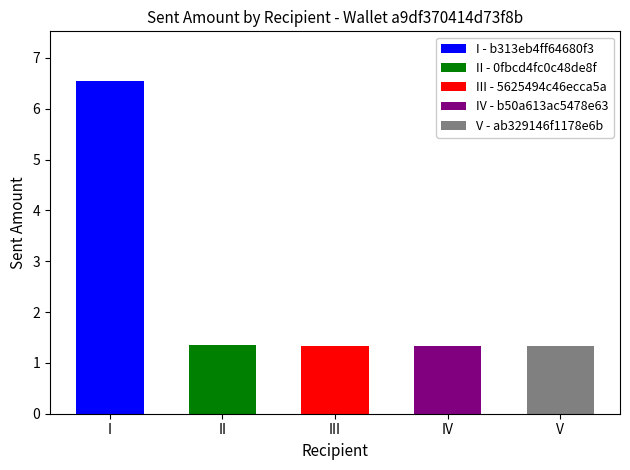

Rank the categories by value from lowest to highest.

5625494c46ecca5a, b50a613ac5478e63, ab329146f1178e6b, 0fbcd4fc0c48de8f, b313eb4ff64680f3